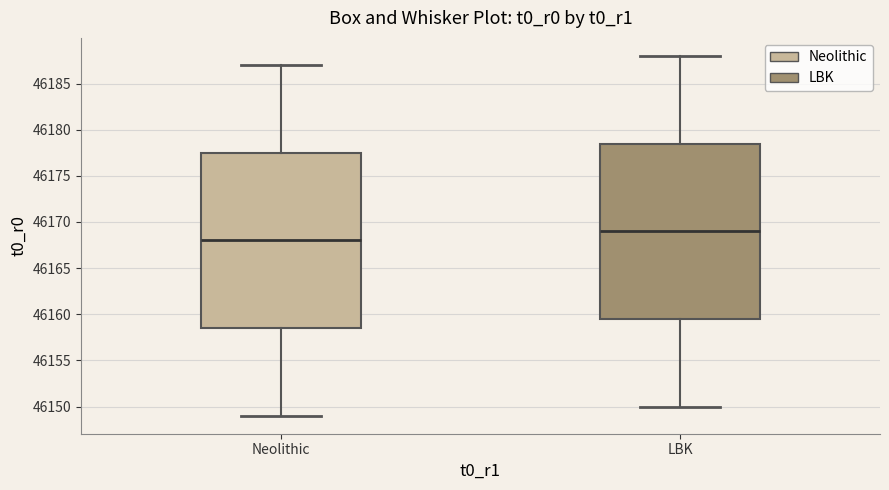

Reading left to right, transcribe this box plot: for each box, give where its median line is, the range the box spans, and where its two whiskers end, as read against the y-axis. The values are not printed on the chart, so give them approximately, as read against the axis.

Neolithic: median 46168.0, box 46158.5 to 46177.5, whiskers 46149.0 to 46187.0
LBK: median 46169.0, box 46159.5 to 46178.5, whiskers 46150.0 to 46188.0